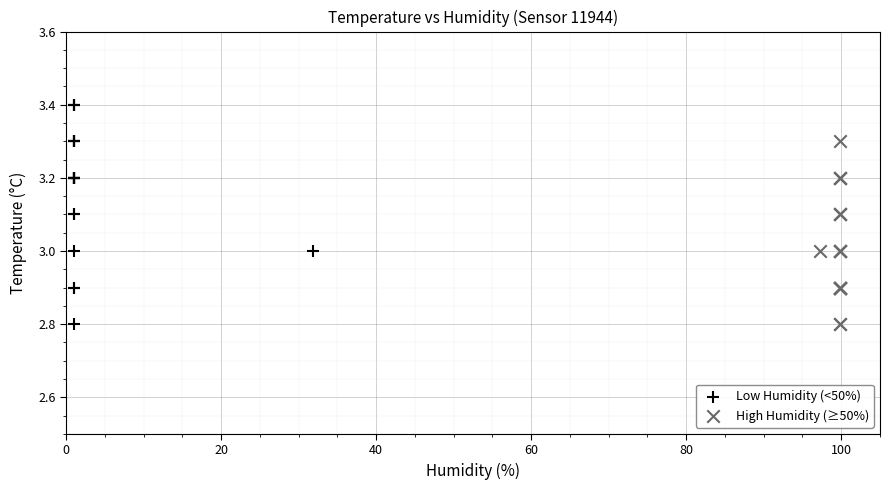

What are all the series names shown in the legend?

Low Humidity (<50%), High Humidity (≥50%)